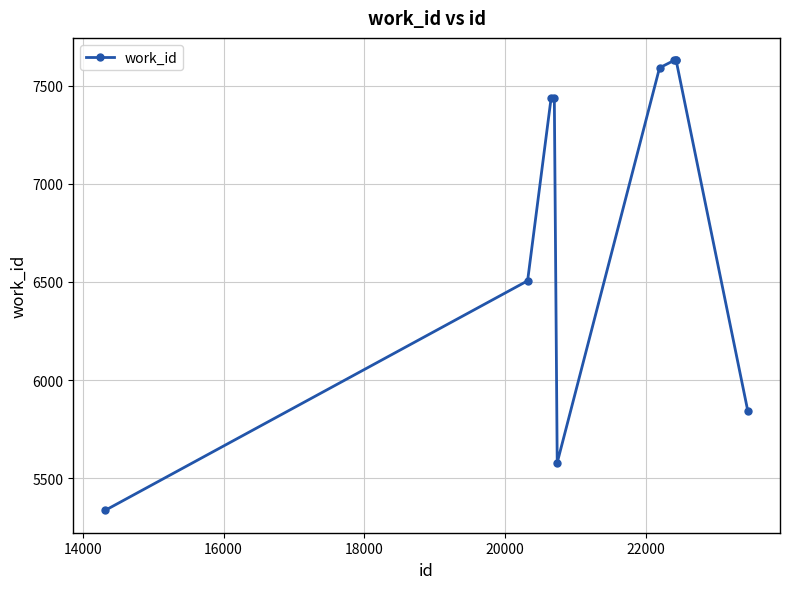

What is the smallest value displayed?

5337